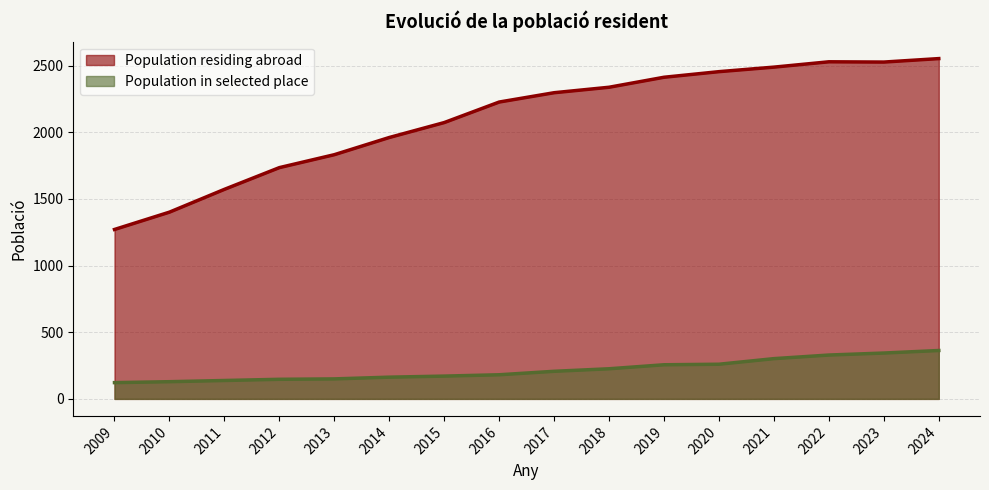

True or false: Population in selected place has a value of 1760 at 2022.

False